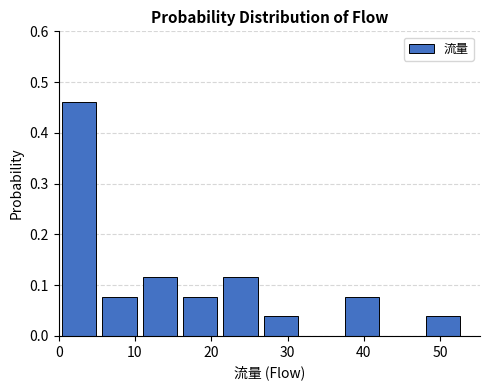

Reading left to right, list every bar in this chart as the range it spans on the x-axis followed by its height. Neither the bar edges nor the heights are printed on the chart, so give them approximately, as read against the axes.

0.0 to 5.3: 0.46
5.3 to 10.6: 0.08
10.6 to 15.9: 0.12
15.9 to 21.2: 0.08
21.2 to 26.5: 0.12
26.5 to 31.8: 0.04
31.8 to 37.1: 0
37.1 to 42.4: 0.08
42.4 to 47.7: 0
47.7 to 53.0: 0.04